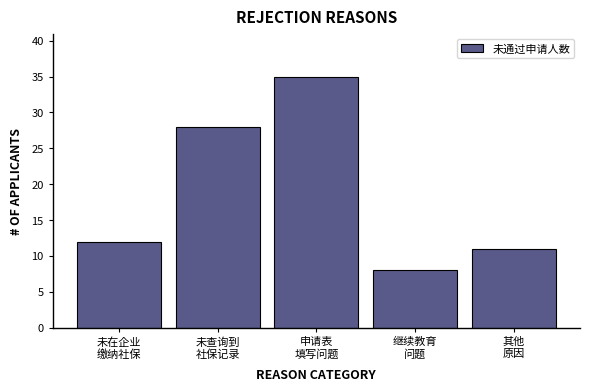

Reading right to left, transcribe all the data shown in this chart.

11	8	35	28	12